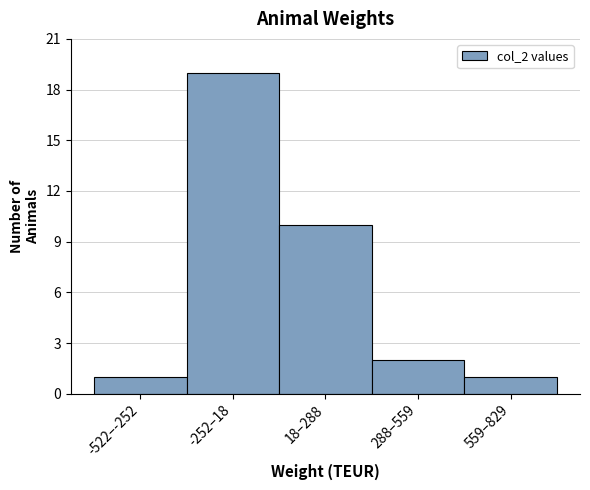

Reading left to right, transcribe all the data shown in this chart.

1	19	10	2	1